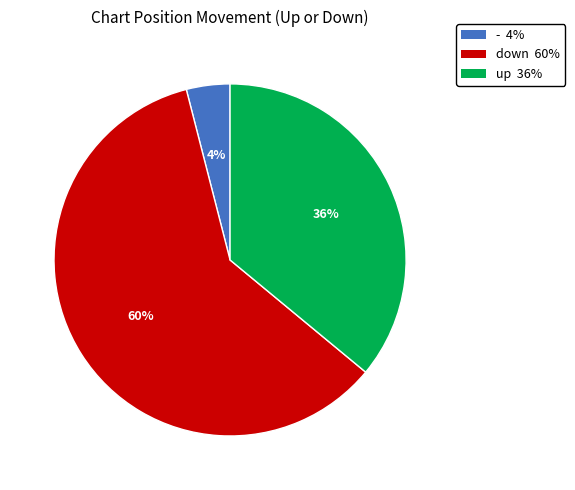

What is the largest slice in the pie chart?

down